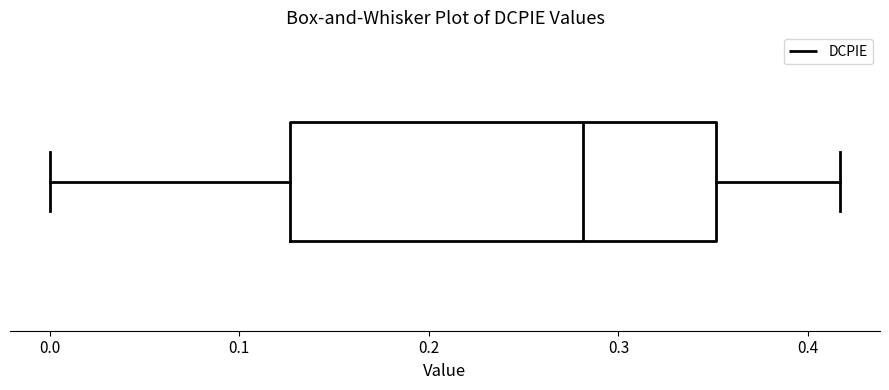

Where does the median line of the box sit on the x-axis? The values are not printed on the chart, so give them approximately, as read against the axis.

0.28